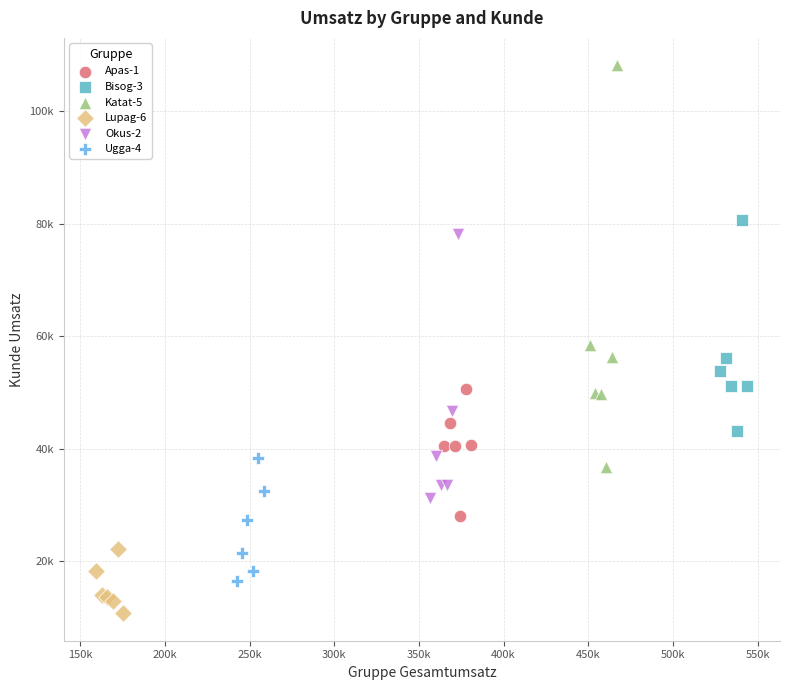

Which series has the widest spread of Y values?

Katat-5